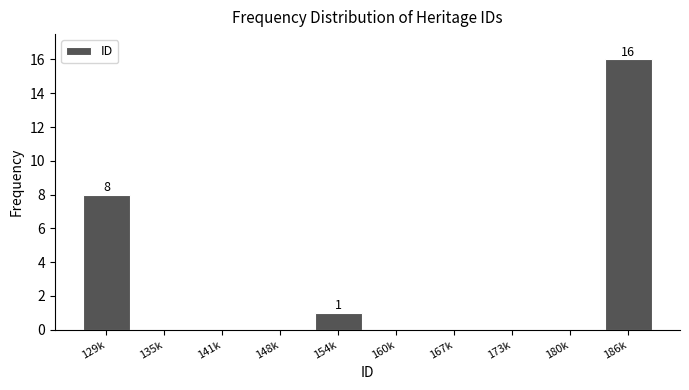

Reading left to right, list all the values displayed in this chart.

129k=8	135k=0	141k=0	148k=0	154k=1	160k=0	167k=0	173k=0	180k=0	186k=16